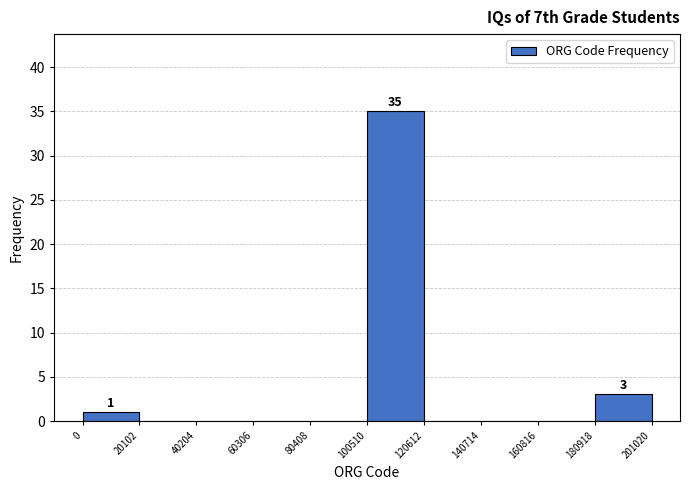

Which range on the x-axis has the tallest bar?

100510 to 120612